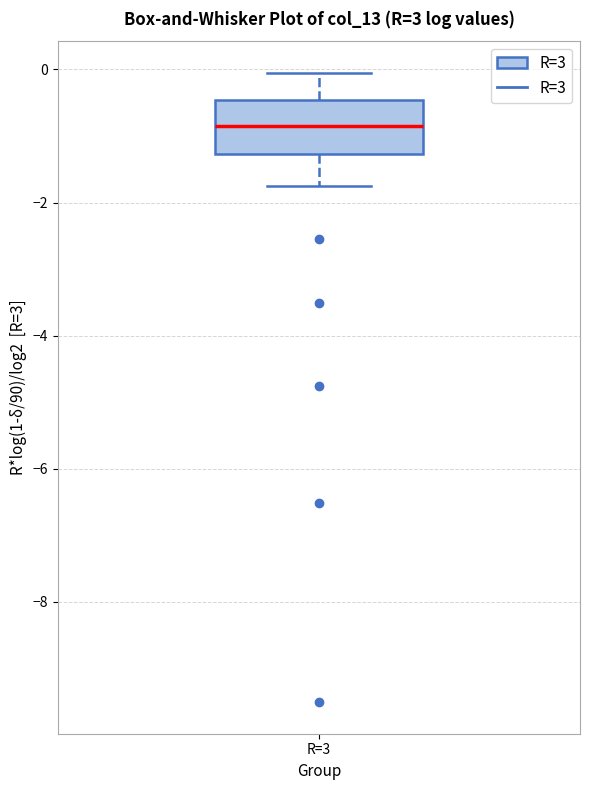

Where is the upper edge of the box for R=3 on the y-axis? The values are not printed on the chart, so give them approximately, as read against the axis.

-0.4